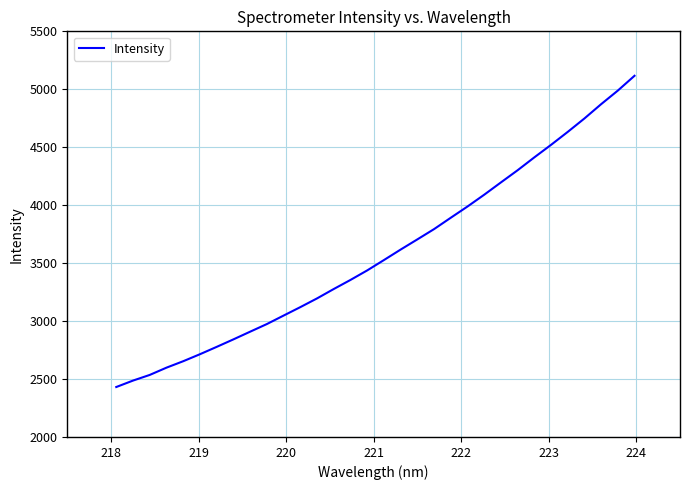

How many values are below 3526?

16